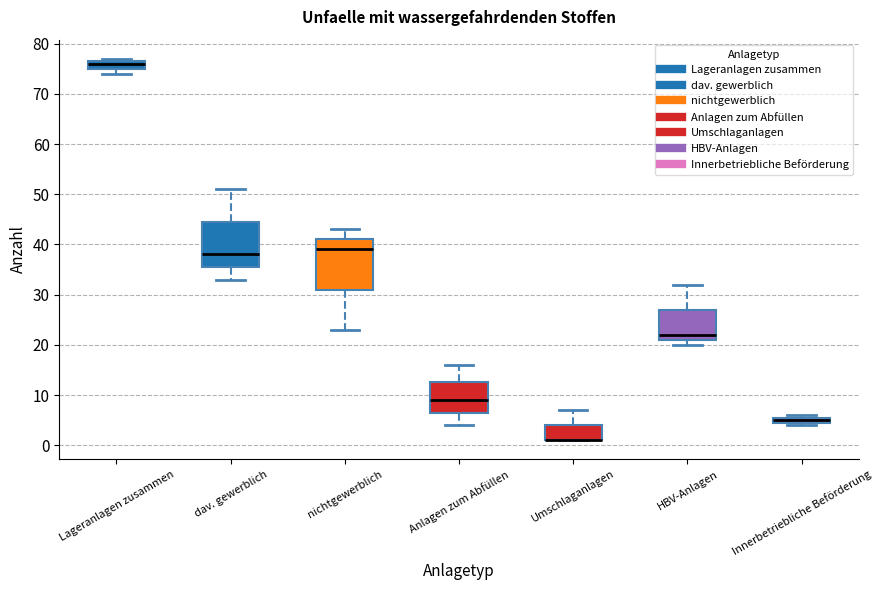

Comparing the boxes themselves (not the whiskers), which one is the tallest?

nichtgewerblich